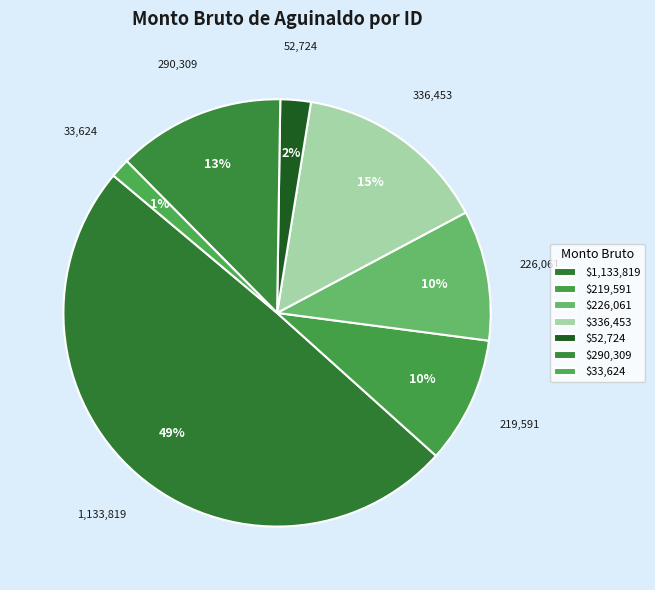

Count the number of slices in the pie.

7